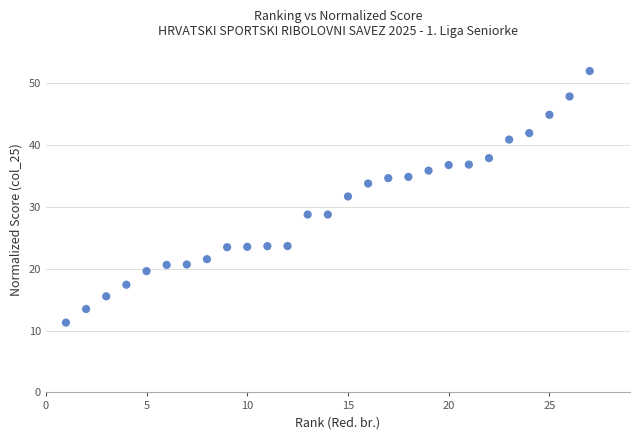

What is the range of X values (max minus min)?

26.0